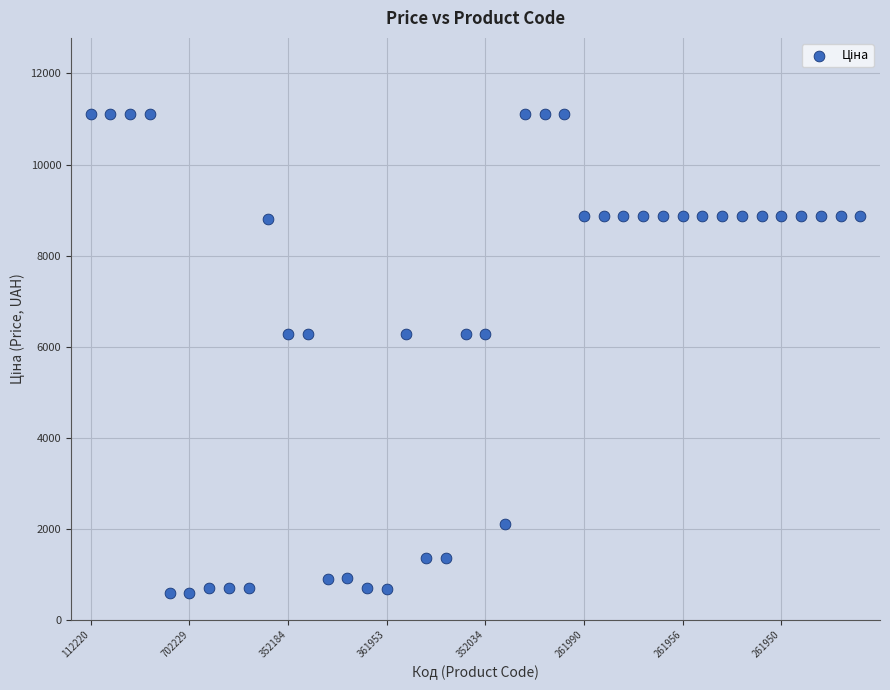

What is the range of Y values (max minus min)?

10527.6